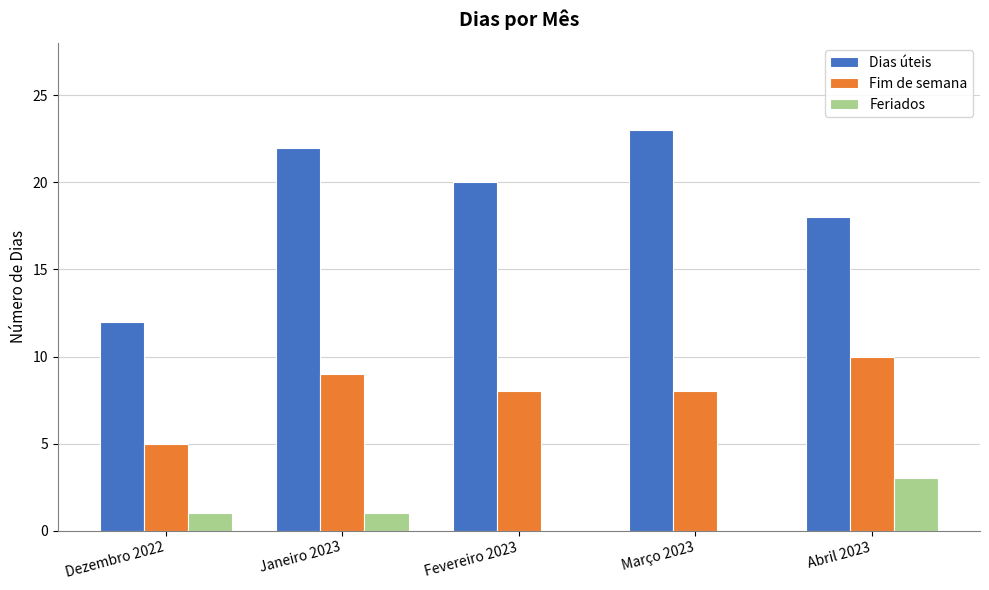

What is the sum of all Fim de semana values?

40